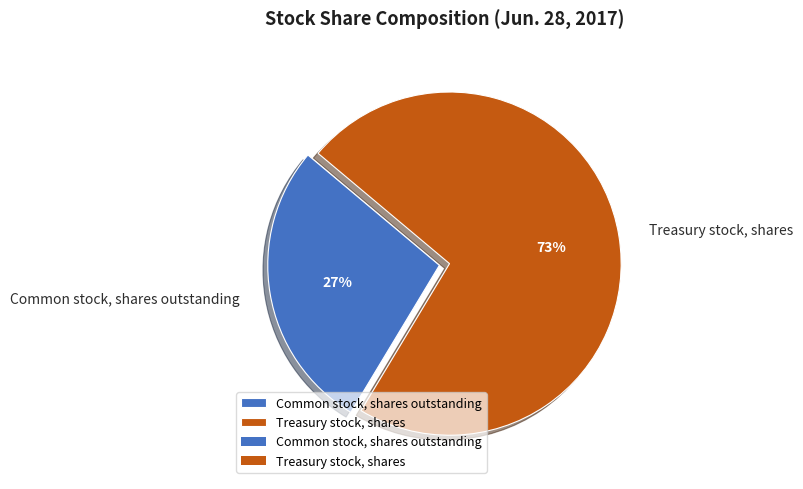

Is there a majority slice in this chart?

Yes